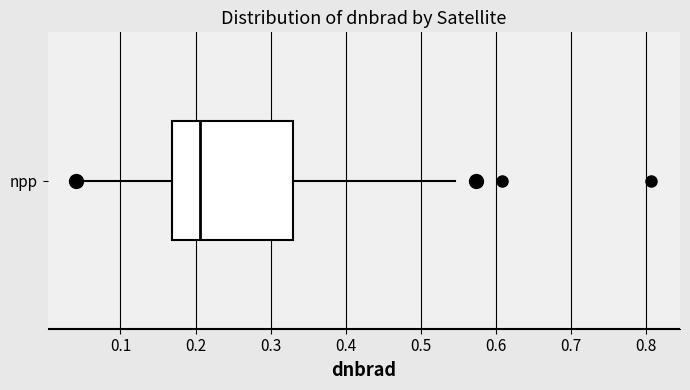

Read this box plot against the x-axis: the position of the median line, the range covered by the box, and the ends of both whiskers. The values are not printed on the chart, so give them approximately, as read against the axis.

median 0.21, box 0.17 to 0.33, whiskers 0.04 to 0.55